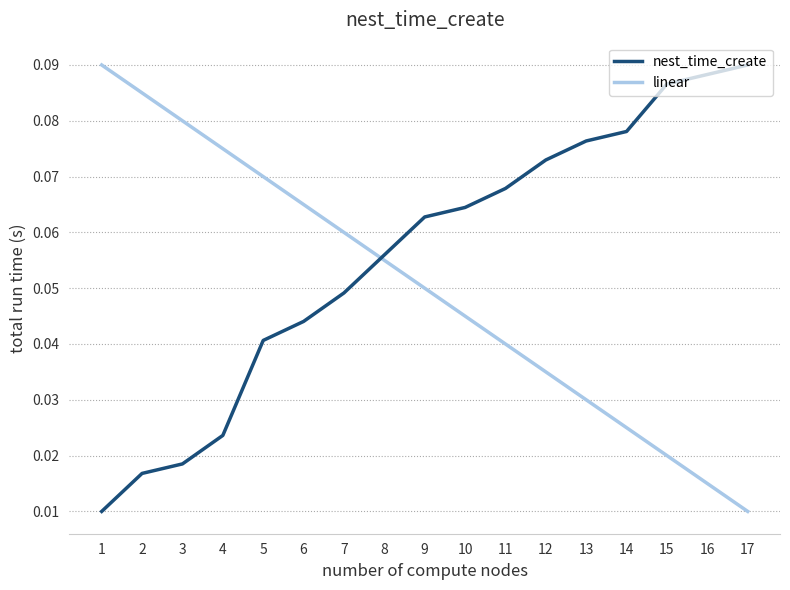

Where is linear nearest to the value 0?

17